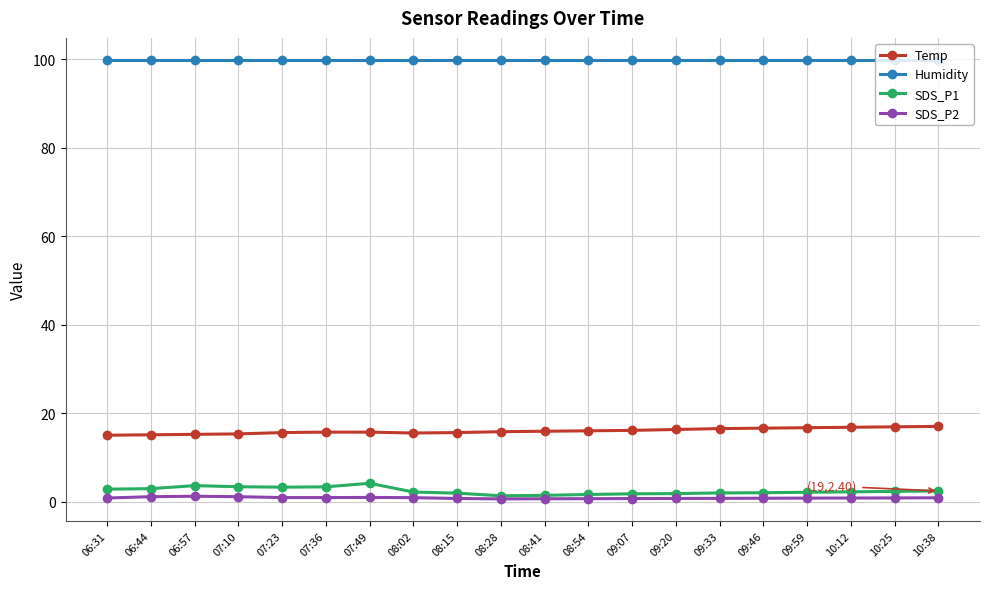

How many distinct data groups are displayed?

4